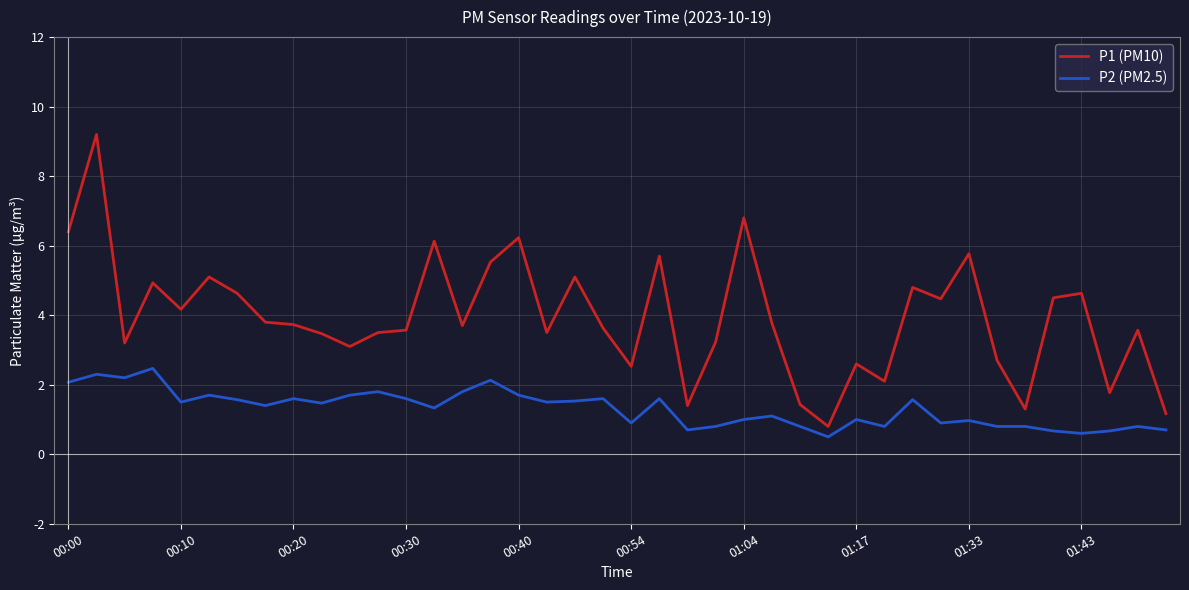

True or false: P1 (PM10) and P2 (PM2.5) cross at least once.

False